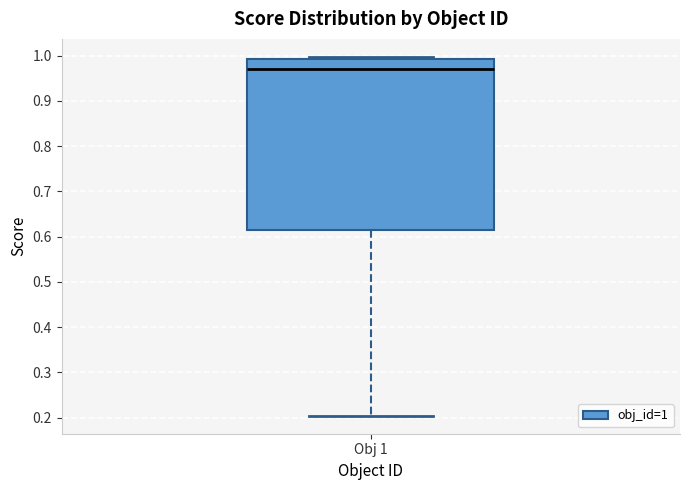

Transcribe this box plot: give where the median line is, the range the box spans, and where the two whiskers end, as read against the y-axis. The values are not printed on the chart, so give them approximately, as read against the axis.

median 0.97, box 0.61 to 0.99, whiskers 0.20 to 1.00